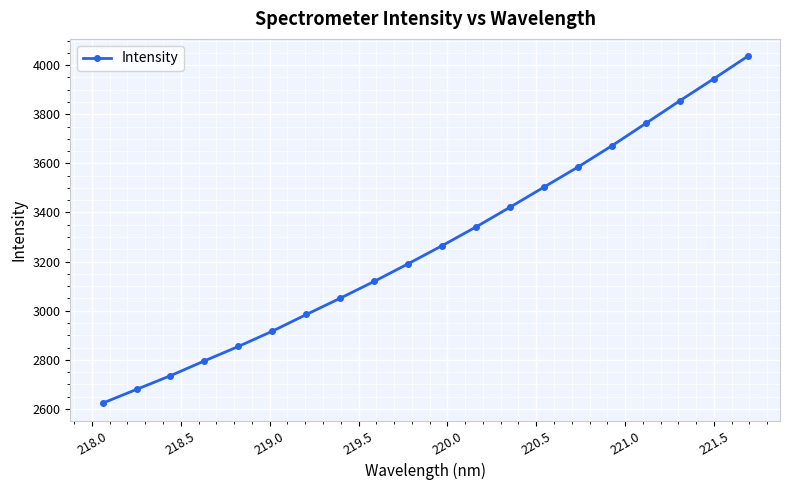

What is the average value?

3267.0